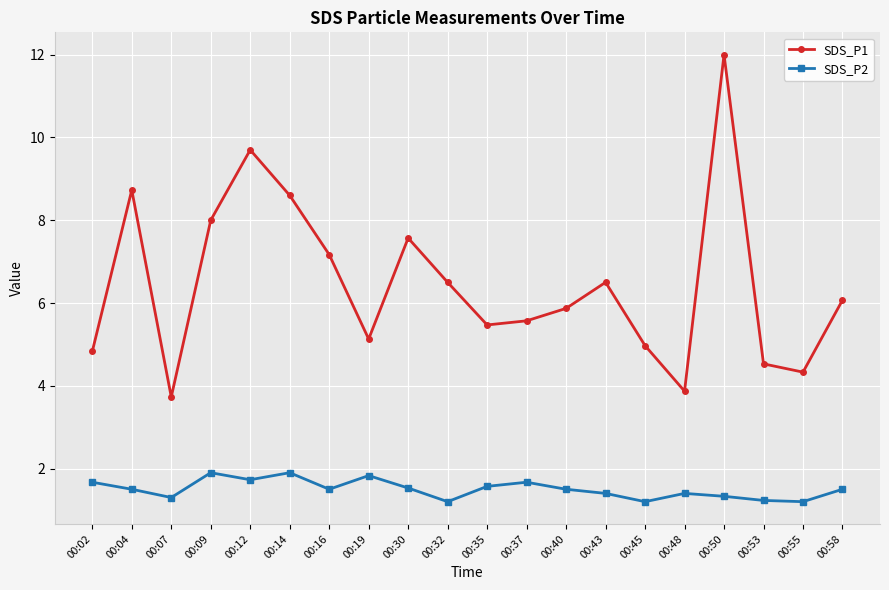

True or false: SDS_P2 and SDS_P1 cross at least once.

False